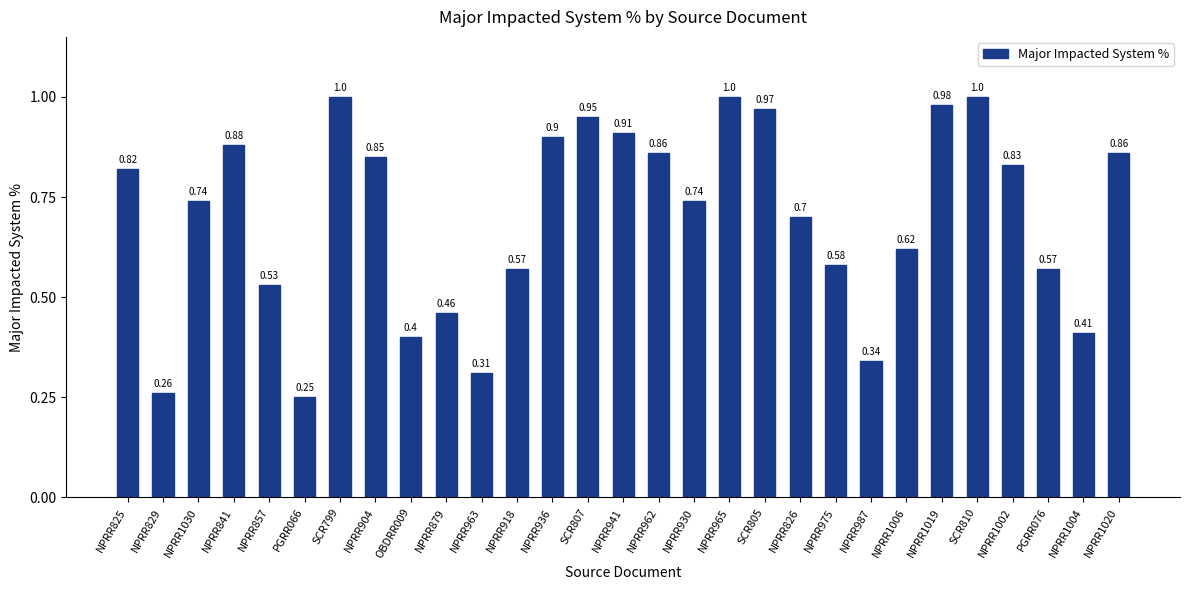

Which category has the lowest value across all series?

PGRR066